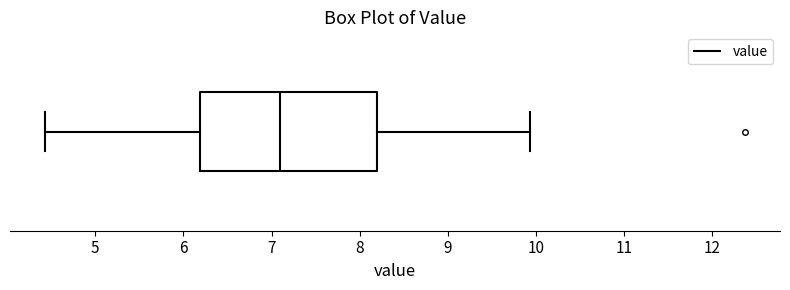

Where does the right whisker of the box end on the x-axis? The values are not printed on the chart, so give them approximately, as read against the axis.

9.9